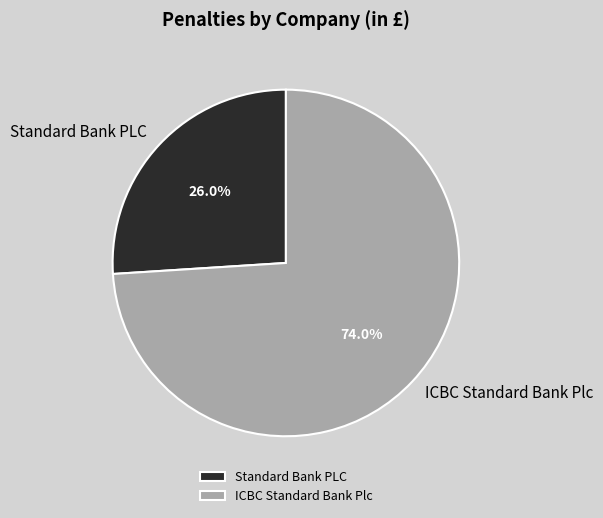

What is the majority slice?

ICBC Standard Bank Plc